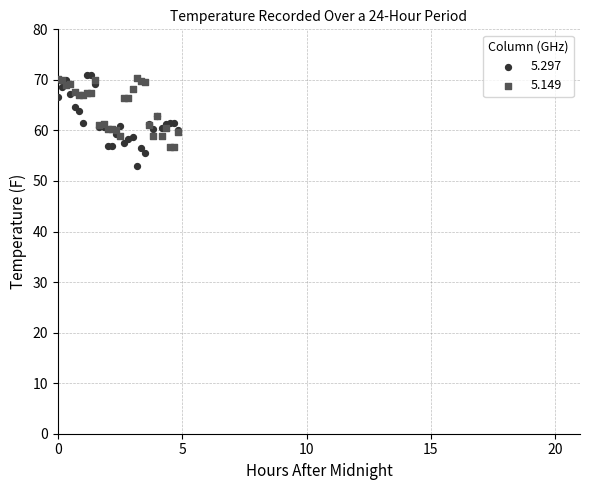

Which series contains the lowest Y value?

5.297